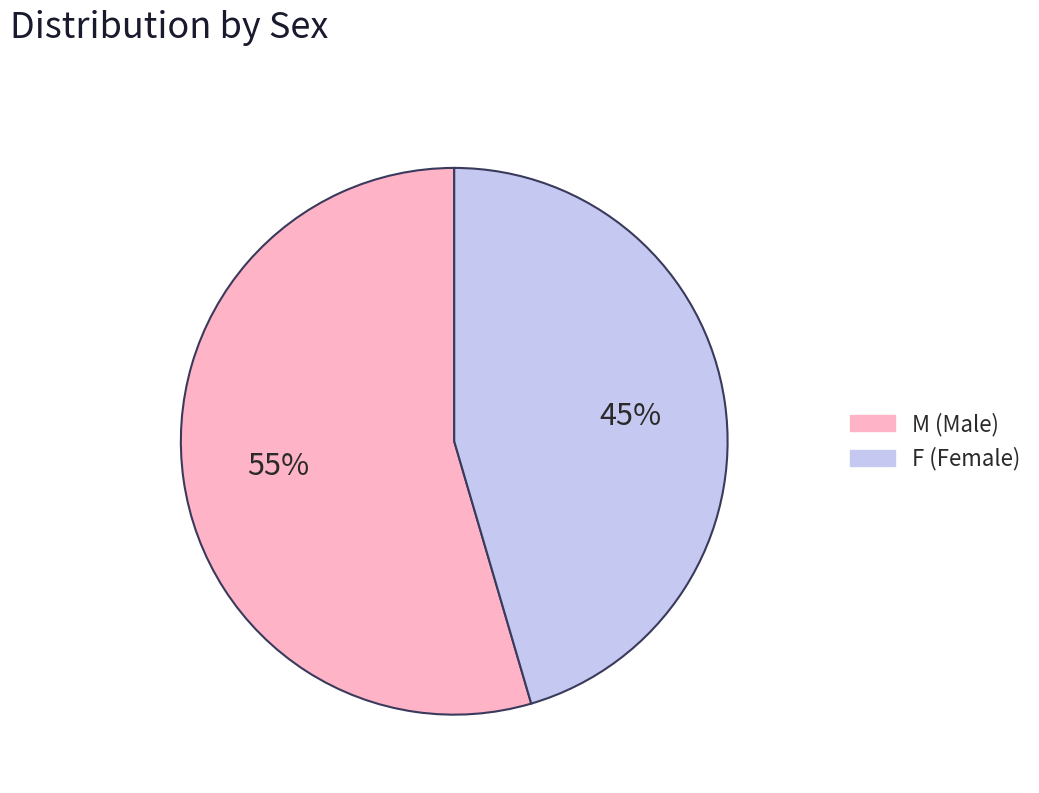

Which slice is the largest?

M